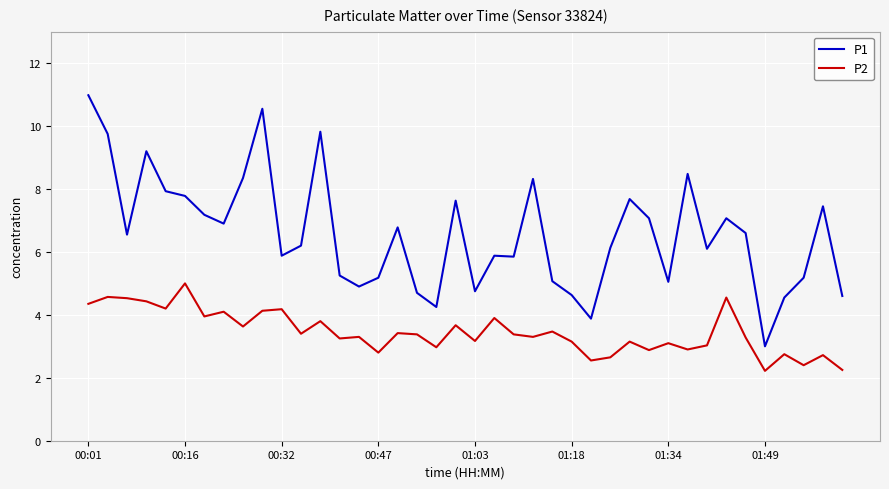

Which series has the largest total across all categories?

P1